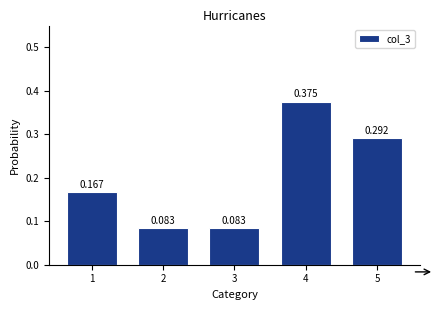

How many distinct data groups are displayed?

1